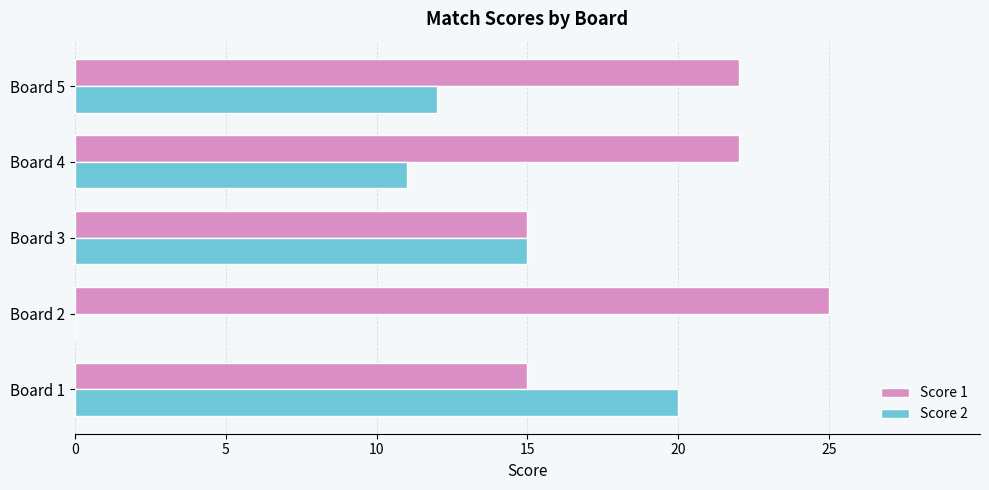

Which category has the highest value in the Score 2 series?

Board 1